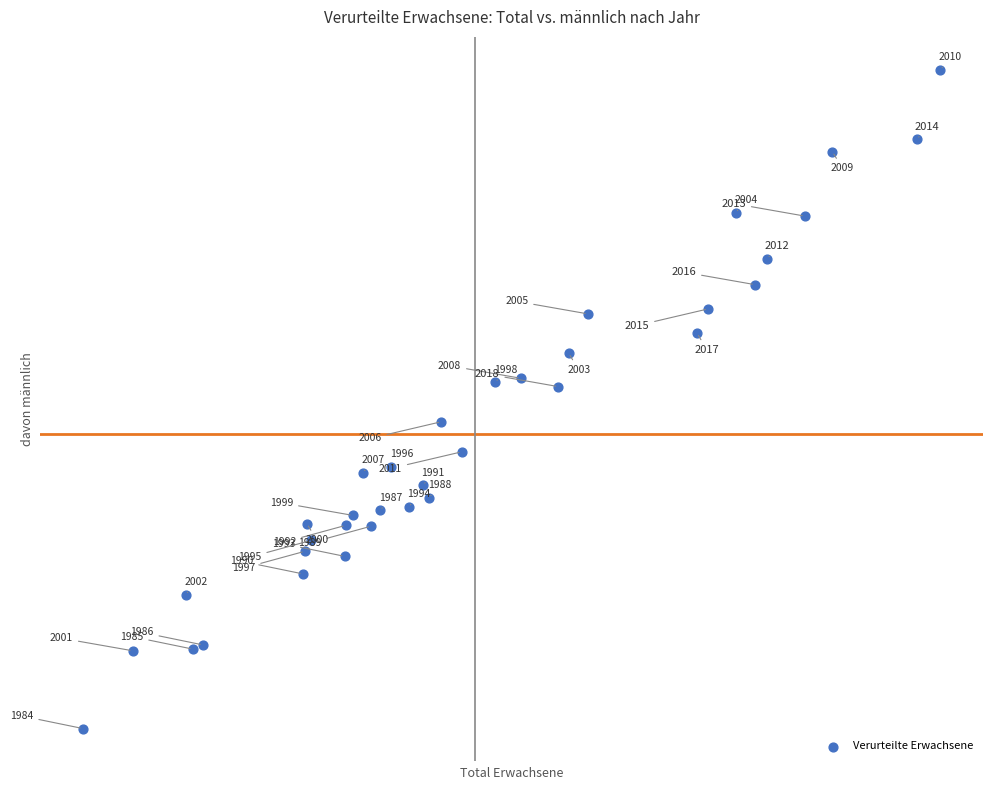

What Y value in the scatter plot is closest to 1617?

1632